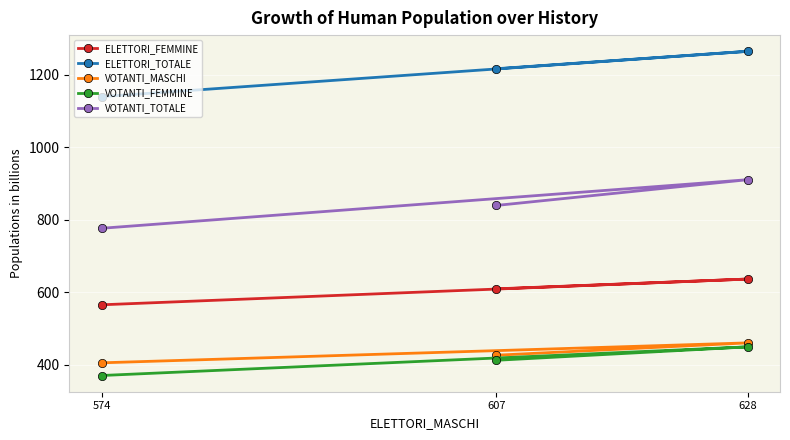

What is the difference between the highest and lowest values at 574?

769